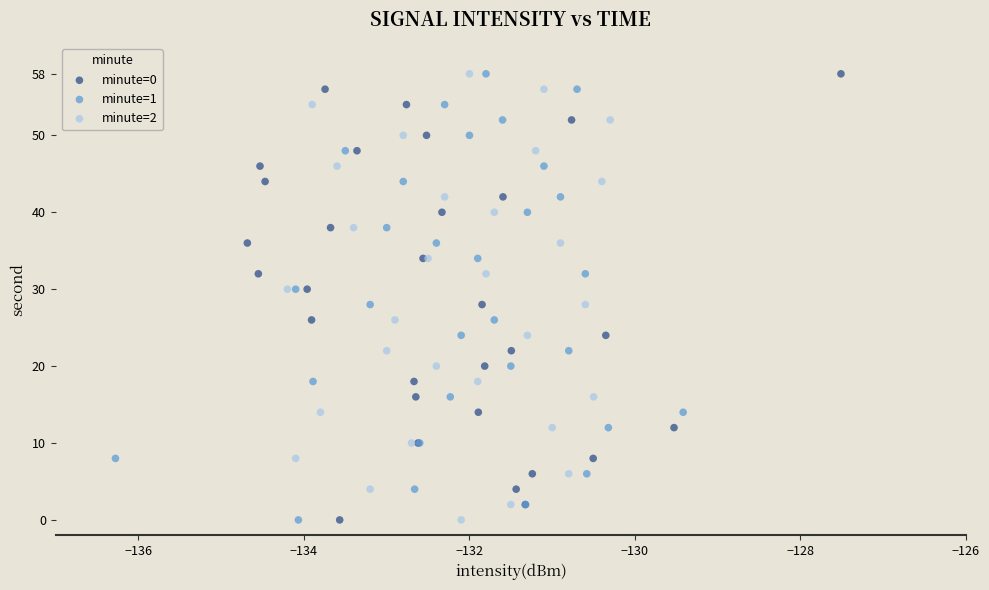

What are all the series names shown in the legend?

minute=0, minute=1, minute=2